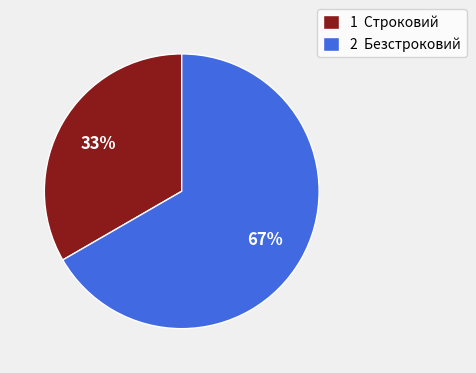

To the nearest percent, what percentage of the pie is 2 Безстроковий?

67%